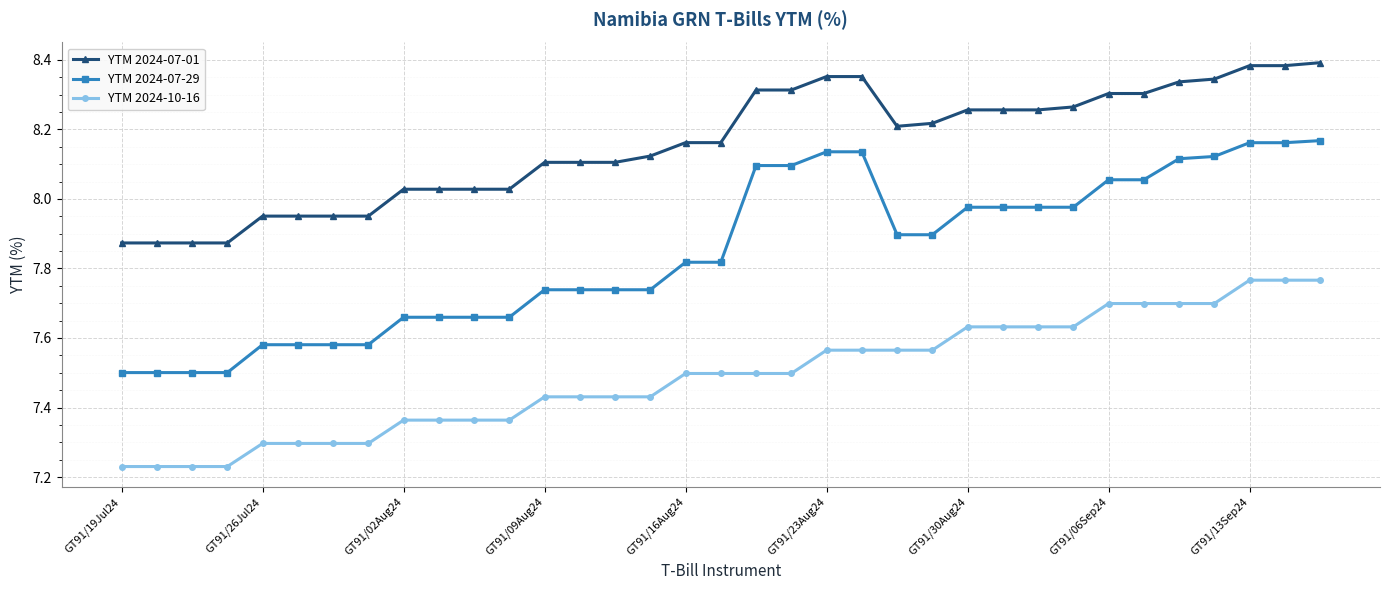

True or false: YTM 2024-07-29 and YTM 2024-10-16 cross at least once.

False